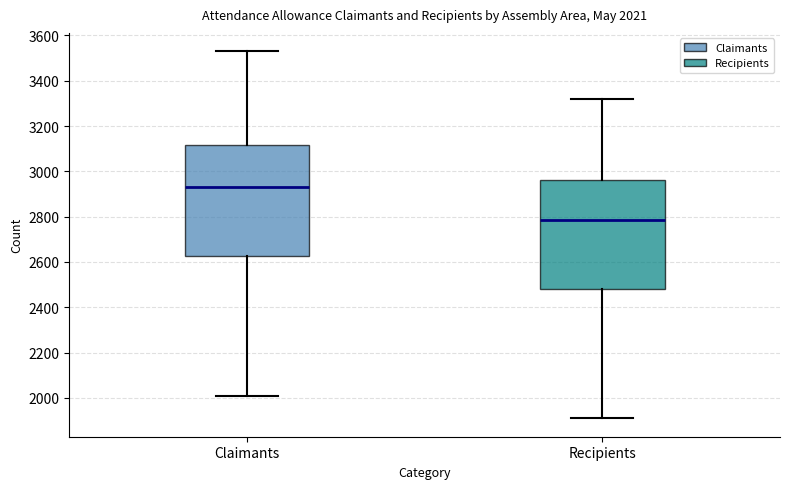

Which box's median line is the lowest?

Recipients